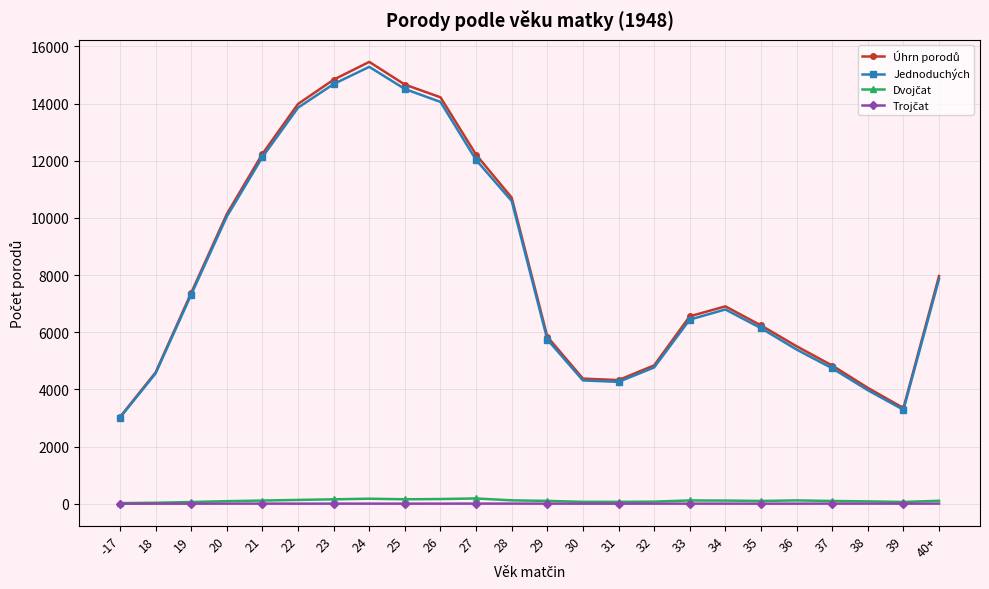

How many interior local valleys does the Jednoduchých series have?

2